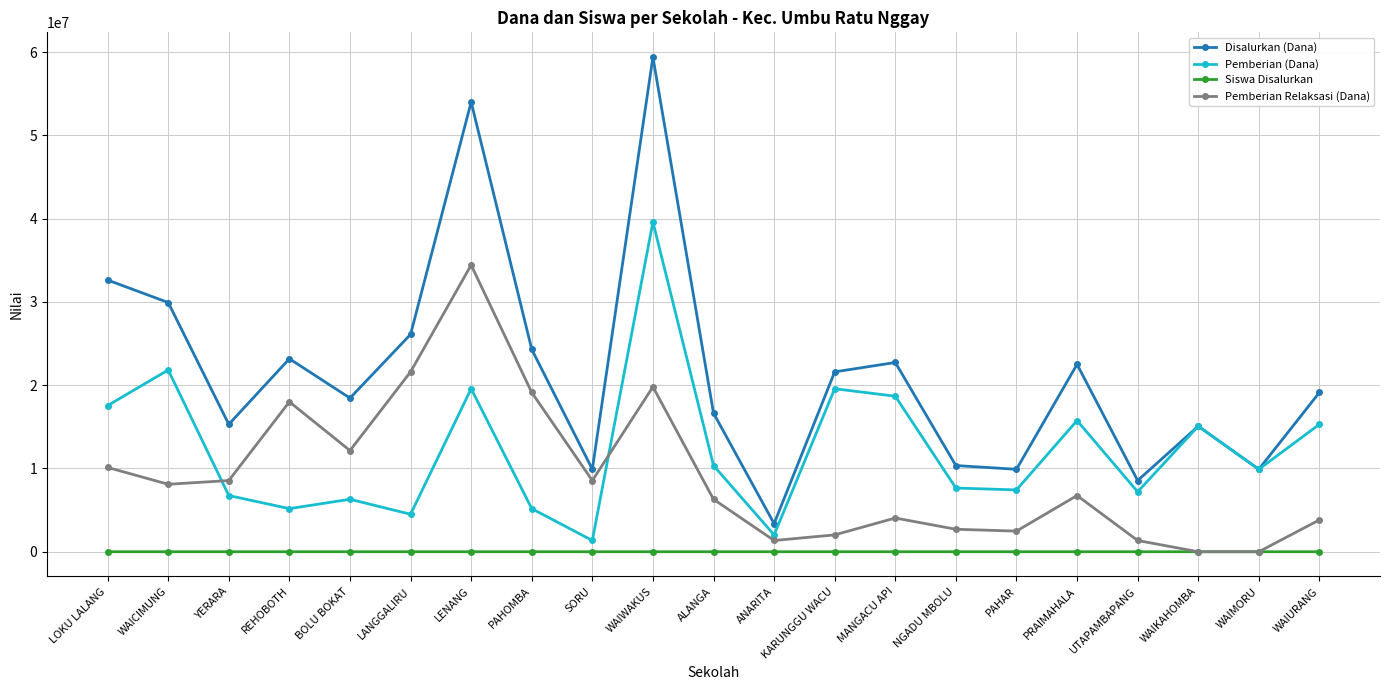

Rank the series by their maximum value, from lowest to highest.

Siswa Disalurkan, Pemberian Relaksasi (Dana), Pemberian (Dana), Disalurkan (Dana)